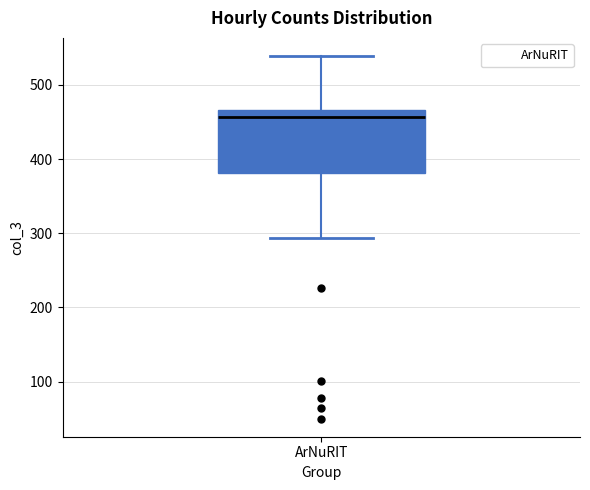

Transcribe this box plot: give where the median line is, the range the box spans, and where the two whiskers end, as read against the y-axis. The values are not printed on the chart, so give them approximately, as read against the axis.

median 460, box 380 to 470, whiskers 290 to 540